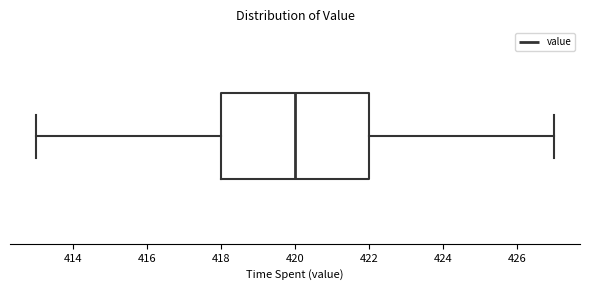

Transcribe this box plot: give where the median line is, the range the box spans, and where the two whiskers end, as read against the x-axis. The values are not printed on the chart, so give them approximately, as read against the axis.

median 420, box 418 to 422, whiskers 413 to 427